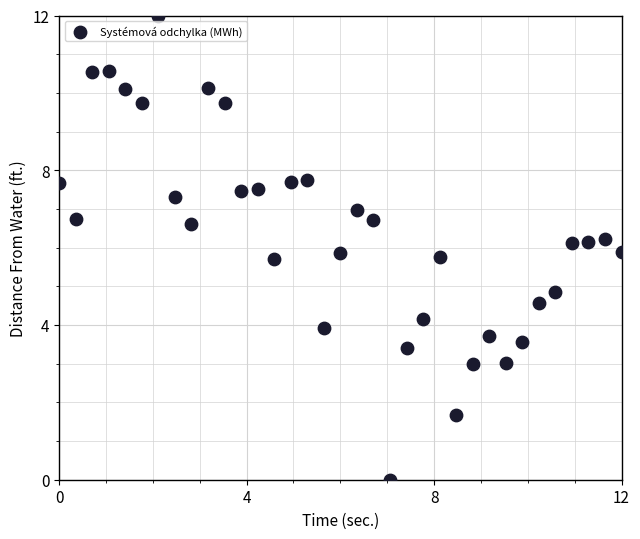

What is the range of Y values (max minus min)?

12.0